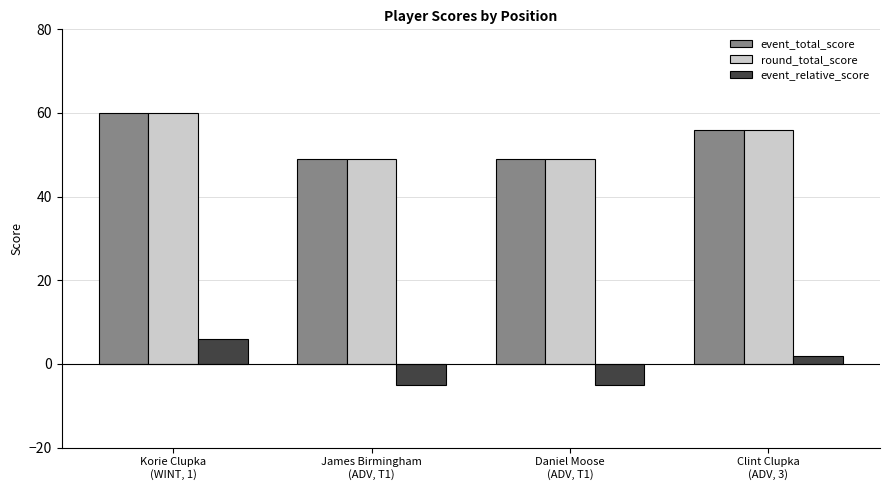

Count the event_total_score values in the range 49 to 60.

4